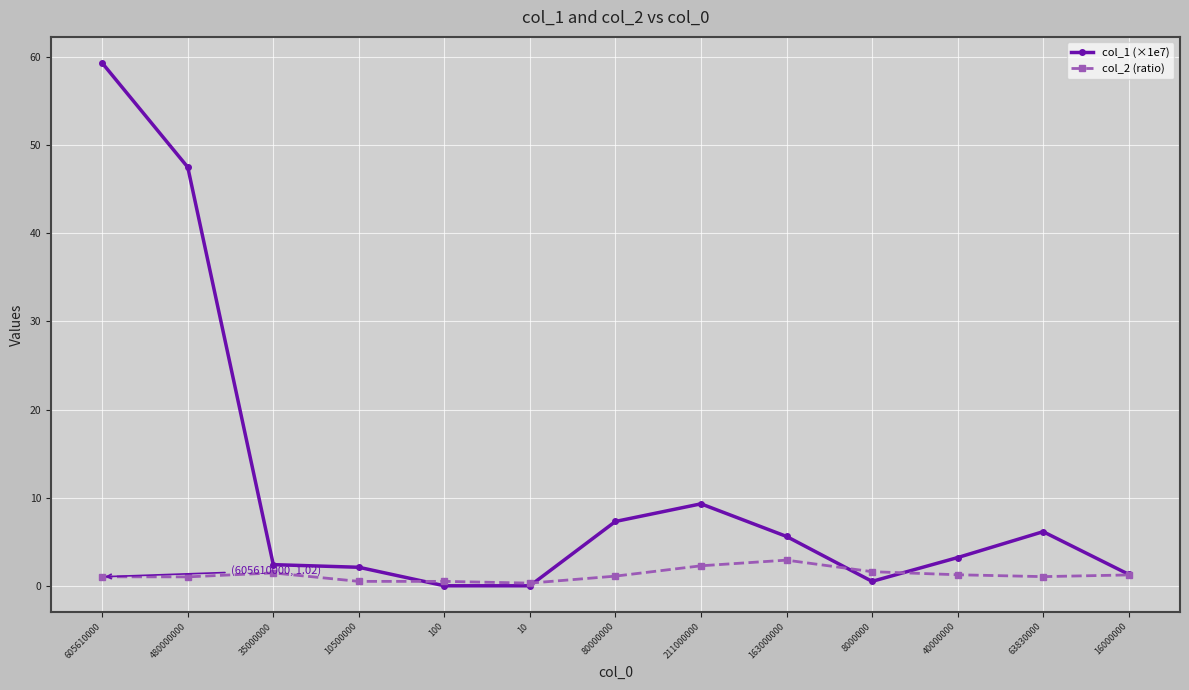

What is the highest value of the col_1 (×1e7) series?

59.3